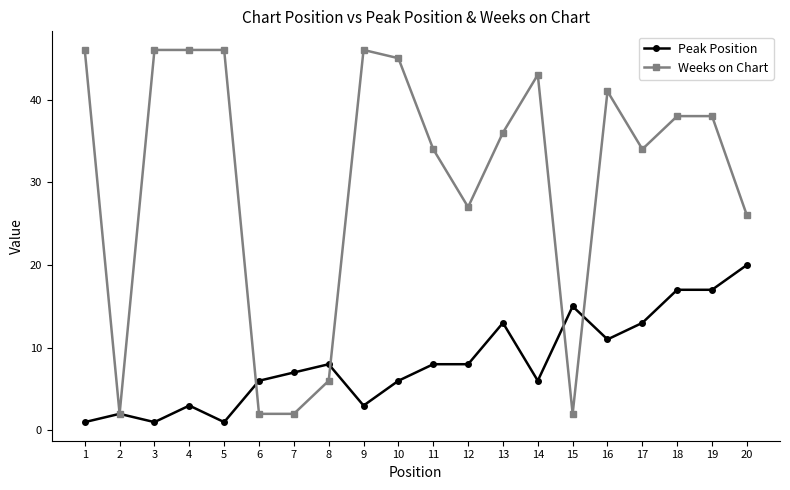

True or false: Weeks on Chart has a value of 72 at 9.

False